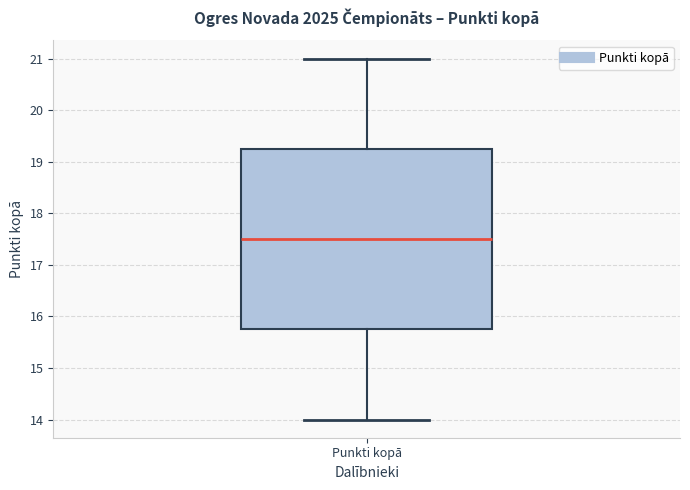

Where does the median line of the box for Punkti kopā sit on the y-axis? The values are not printed on the chart, so give them approximately, as read against the axis.

17.5